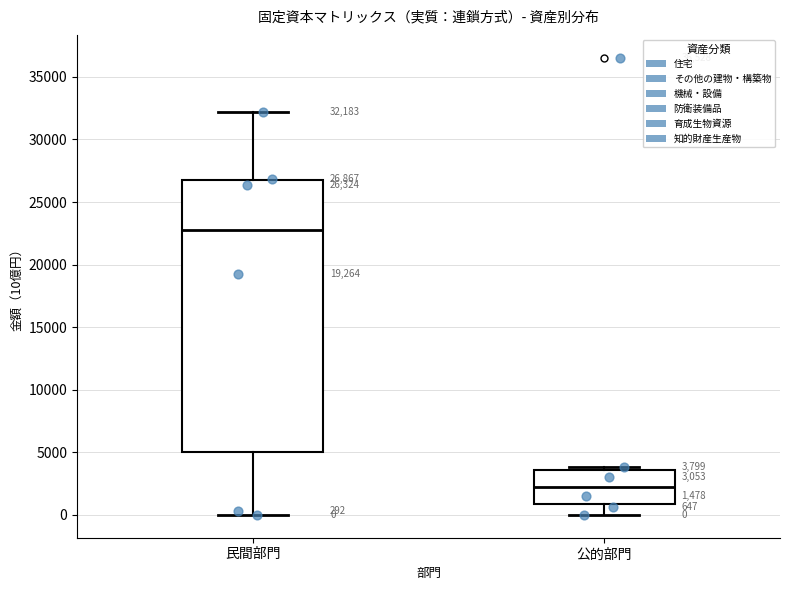

Which box is the tallest, from its lower edge to its upper edge?

民間部門